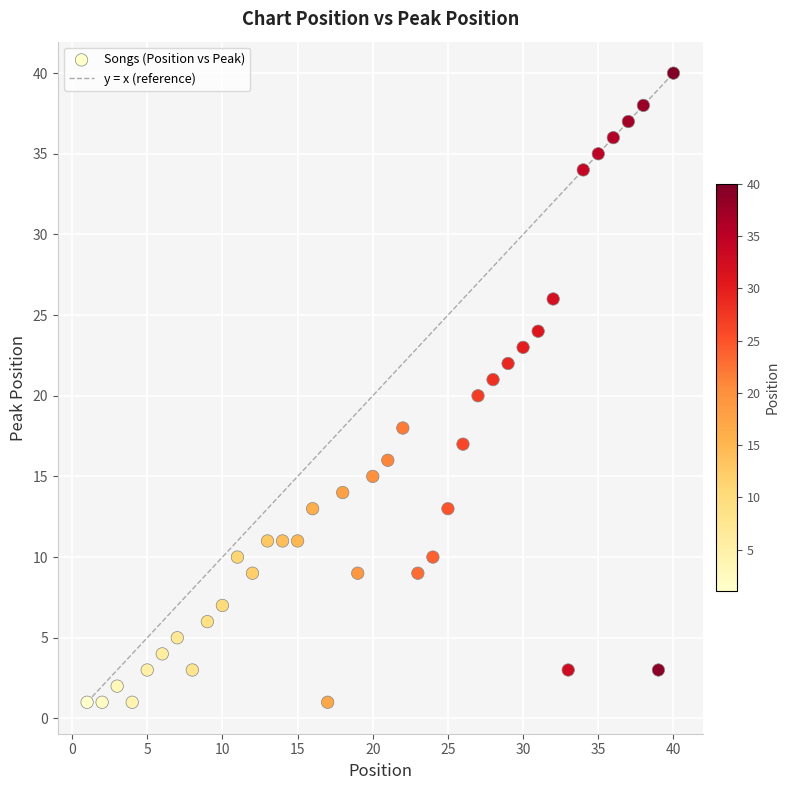

What is the range of Y values (max minus min)?

39